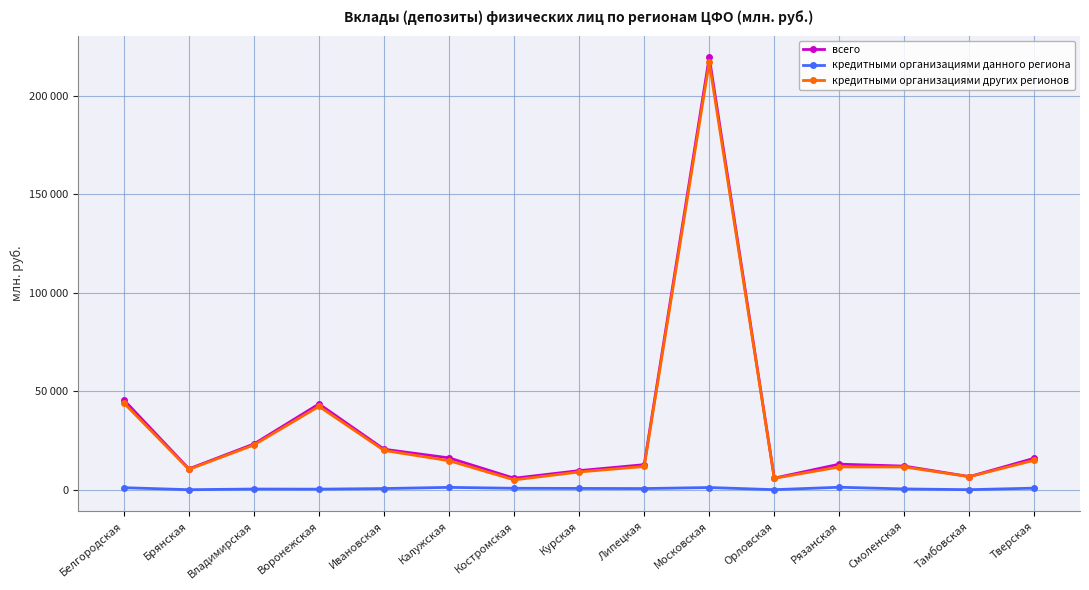

Which category has the lowest value across all series?

Брянская